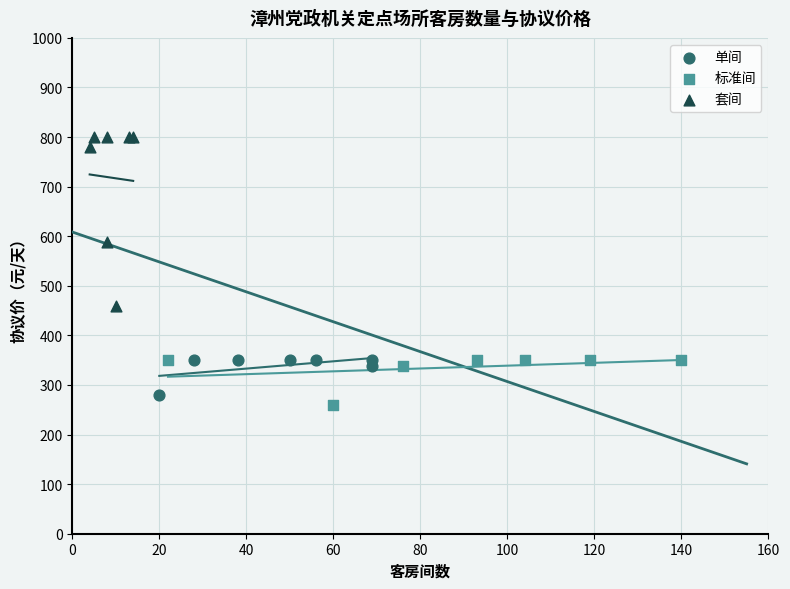

What are all the series names shown in the legend?

单间, 标准间, 套间